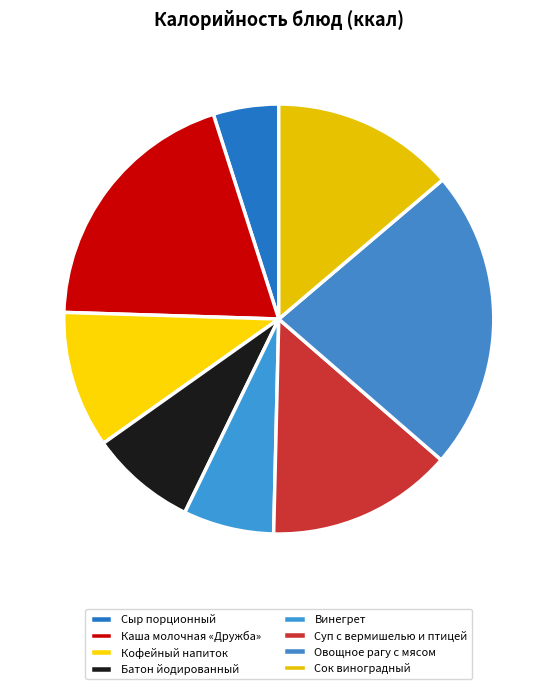

Which has a higher value, Овощное рагу с мясом or Сыр порционный?

Овощное рагу с мясом